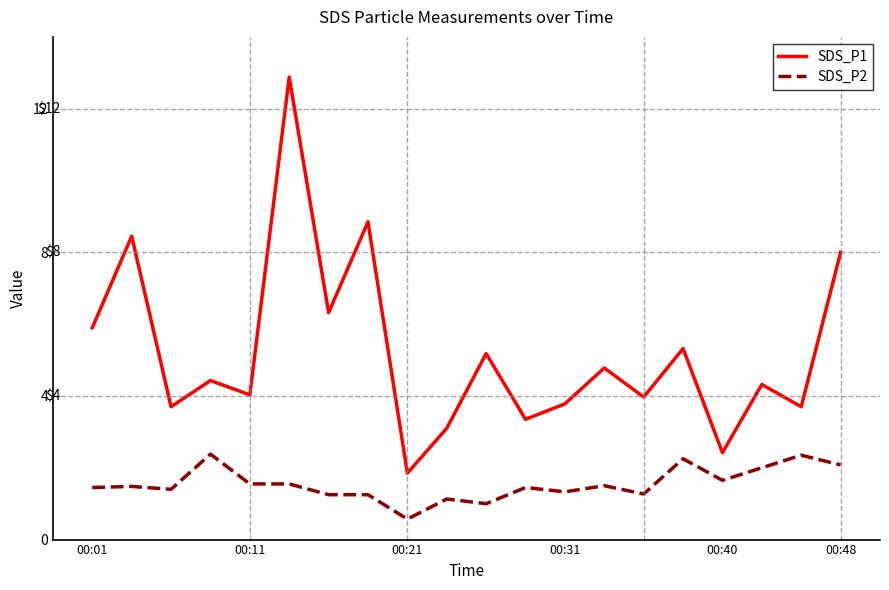

Which series has the largest total across all categories?

SDS_P1